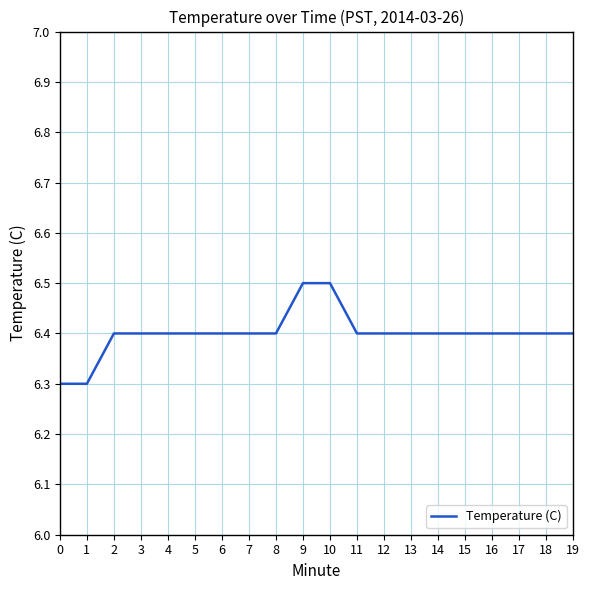

Reading left to right, extract all data points from this chart.

6.3	6.3	6.4	6.4	6.4	6.4	6.4	6.4	6.4	6.5	6.5	6.4	6.4	6.4	6.4	6.4	6.4	6.4	6.4	6.4